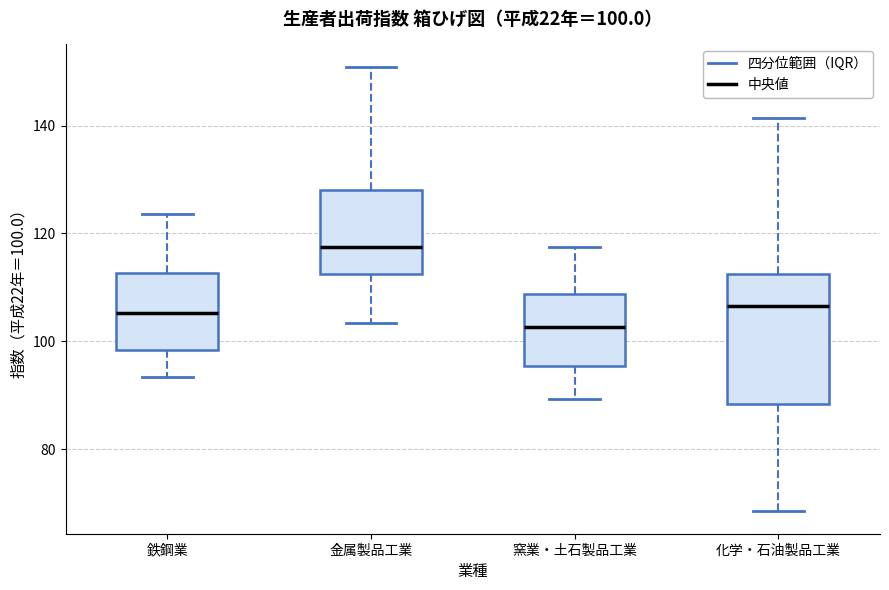

Which box is the tallest, from its lower edge to its upper edge?

化学・石油製品工業